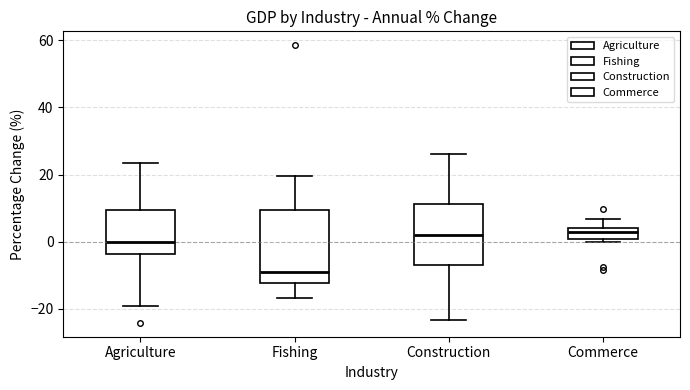

Where is the upper edge of the box for Construction on the y-axis? The values are not printed on the chart, so give them approximately, as read against the axis.

12